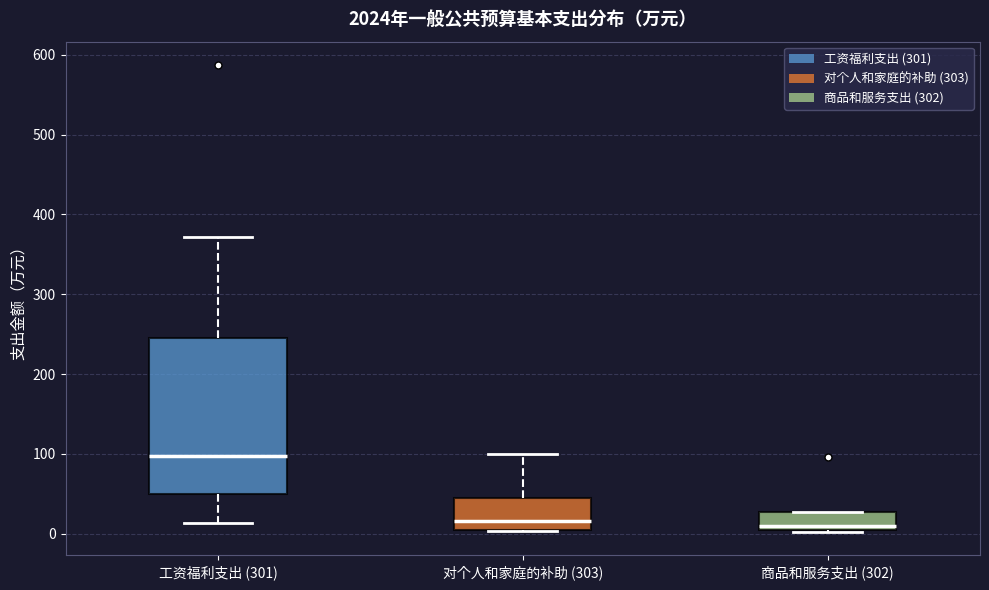

Comparing the boxes themselves (not the whiskers), which one is the tallest?

工资福利支出 (301)